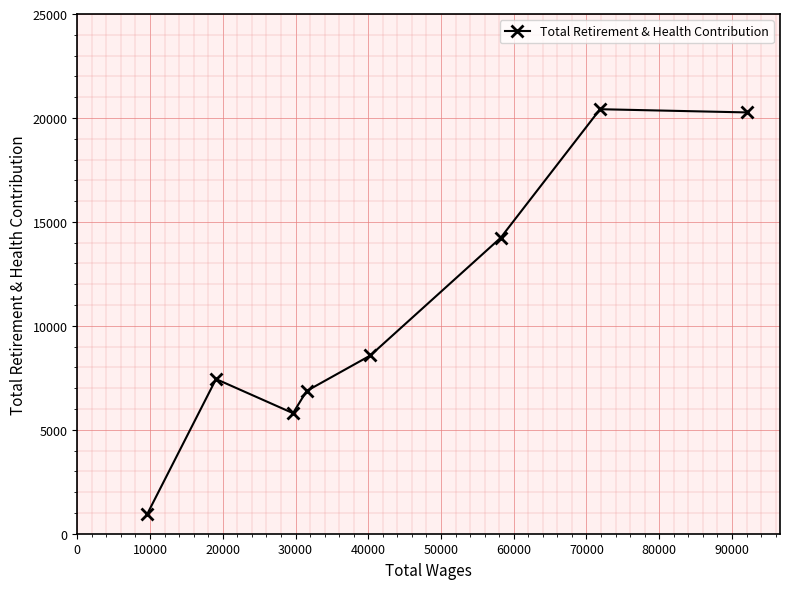

What is the sum of all values?

84524